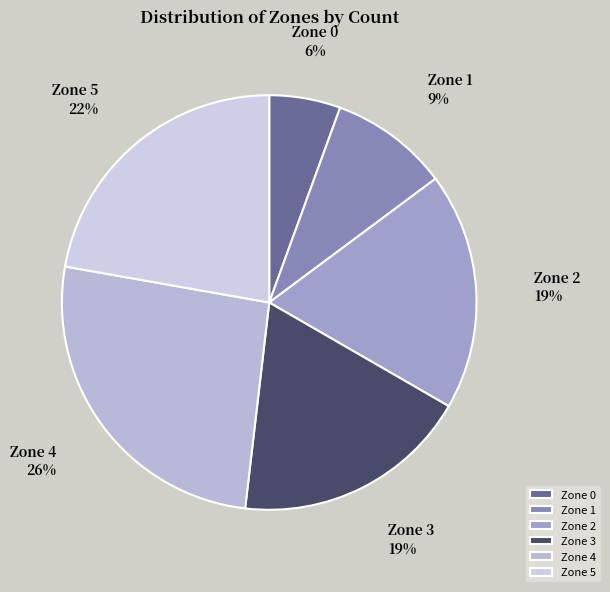

Is the sum of Zone 4 and Zone 1 greater than half?

No